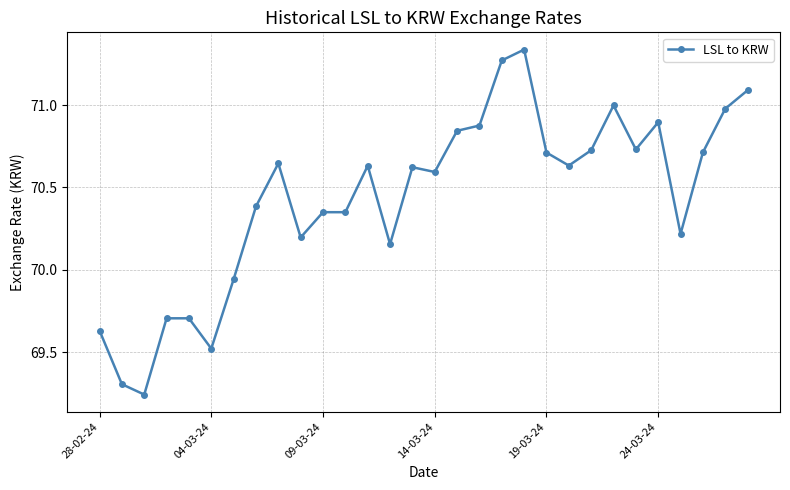

True or false: the data has more than 2 interior local peaks.

True